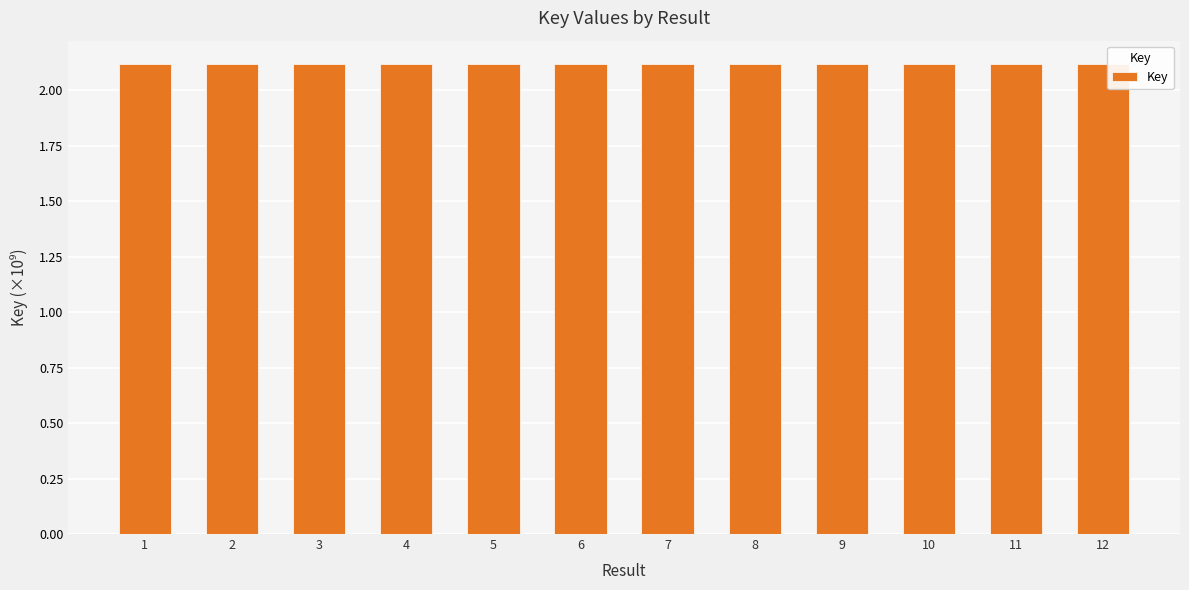

Are the bars horizontal?

No